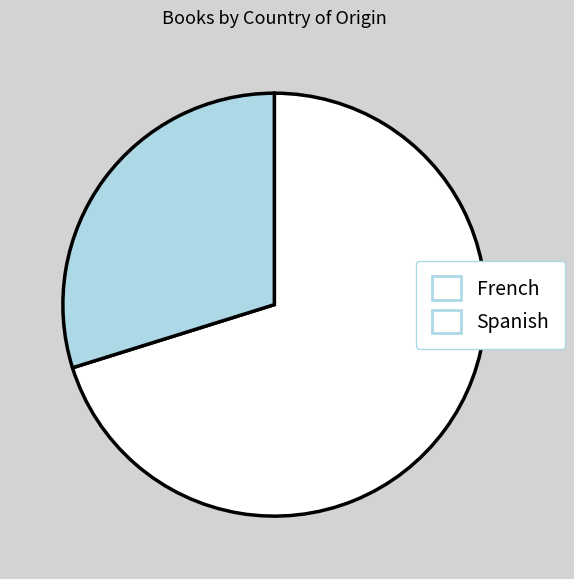

Is it true that Spanish is 30% of the pie?

True